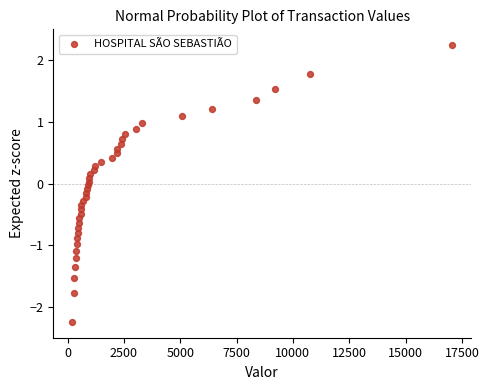

What is the range of Y values (max minus min)?

4.5